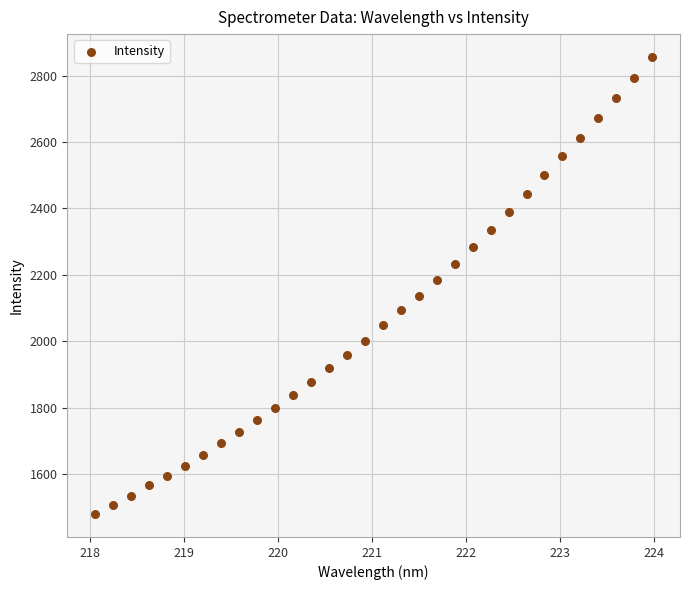

What is the range of Y values (max minus min)?

1376.9